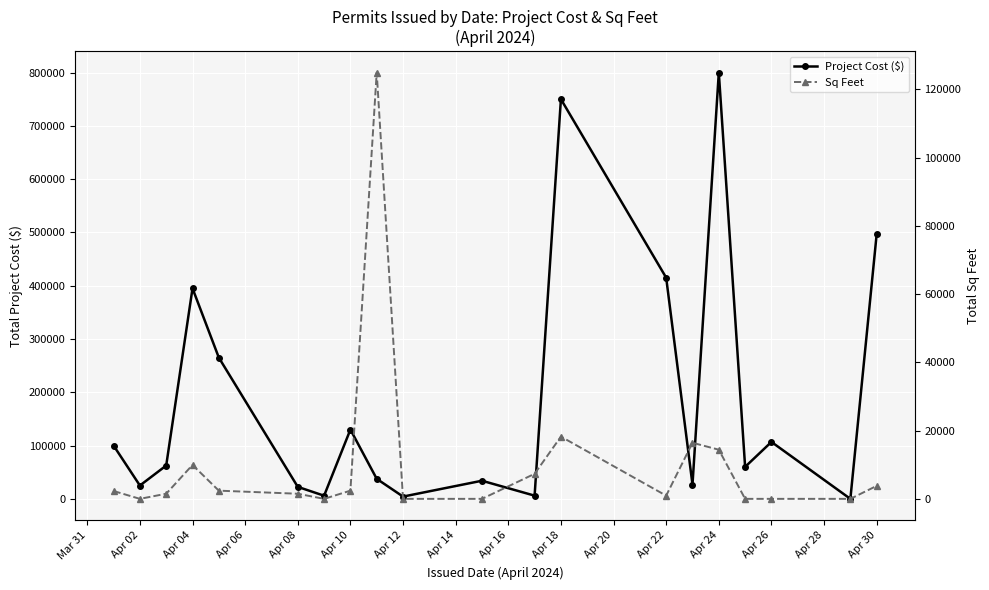

Reading left to right, extract all data points from this chart.

Project Cost ($): 100000	25000	62500	395000	265000	22500	5900	130000	37572	4250	34000	6000	750000	415000	26800	800000	60000	106800	0	497000
Sq Feet: 2297	0	1500	9938	2400	1500	0	2400	124943	0	0	7338	18243	935	16435	14400	0	0	0	3803